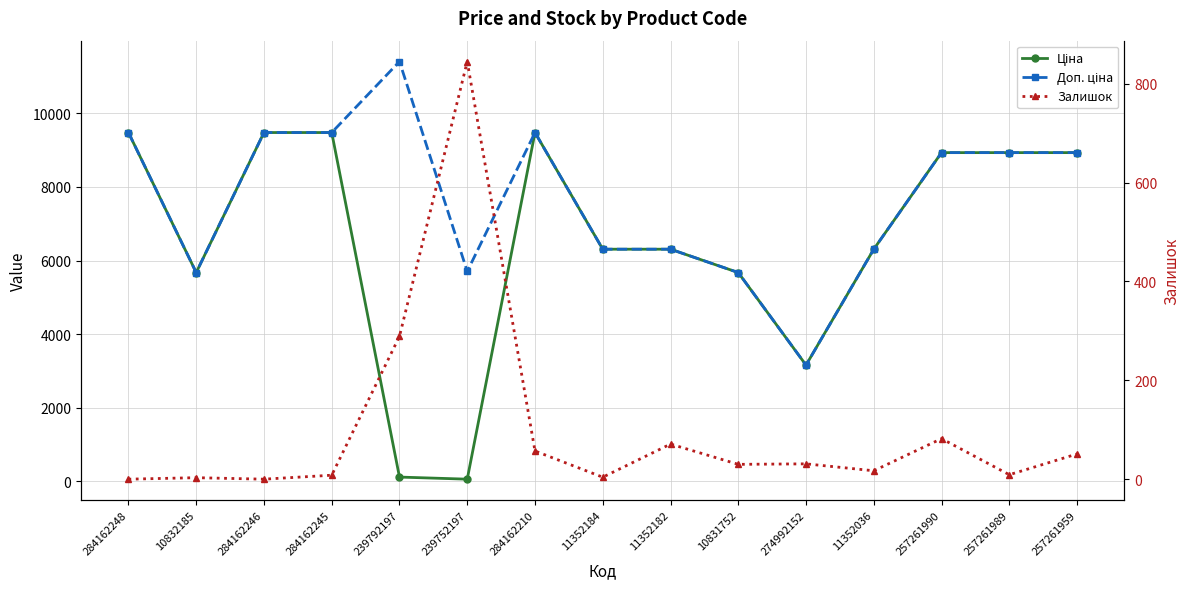

What are all the series names shown in the legend?

Ціна, Доп. ціна, Залишок